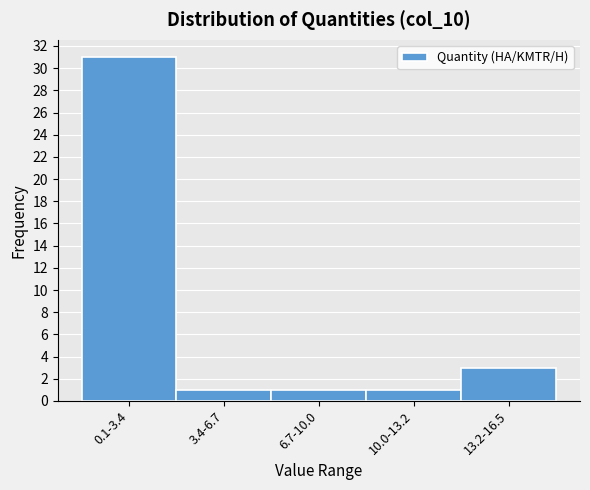

Reading left to right, extract all data points from this chart.

31	1	1	1	3